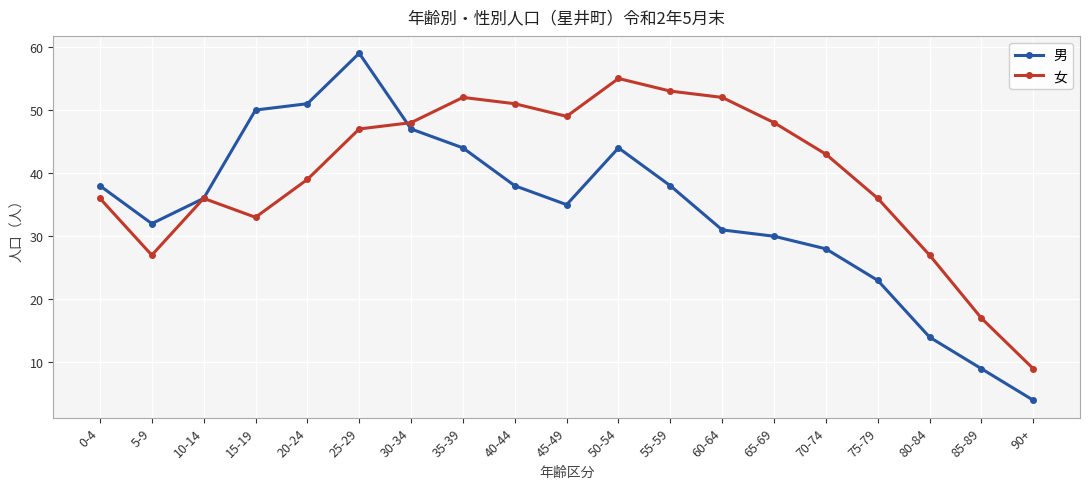

List the series in order of their overall mean, lowest first.

男, 女